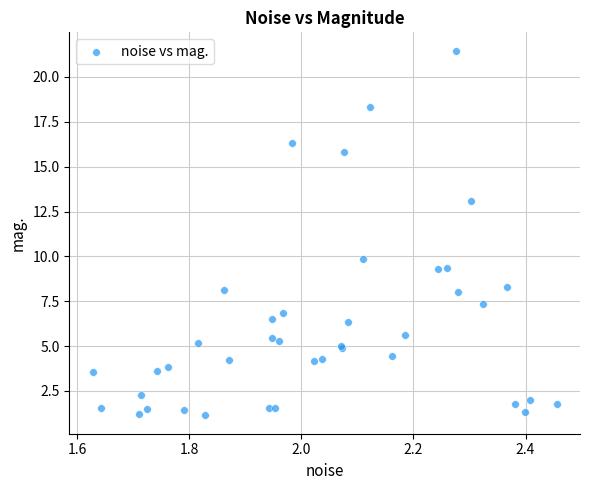

What Y value in the scatter plot is closest to 11?

9.9